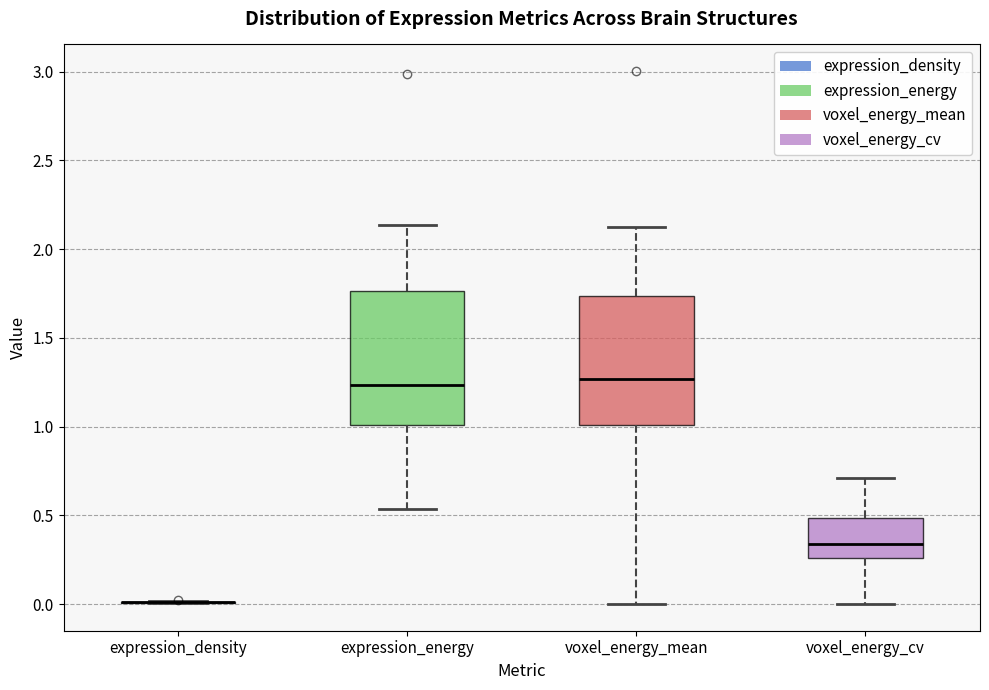

Reading left to right, transcribe this box plot: for each box, give where its median line is, the range the box spans, and where its two whiskers end, as read against the y-axis. The values are not printed on the chart, so give them approximately, as read against the axis.

expression_density: box collapsed to a line at 0.00, whiskers 0.00 to 0.00
expression_energy: median 1.25, box 1.00 to 1.75, whiskers 0.55 to 2.15
voxel_energy_mean: median 1.25, box 1.00 to 1.75, whiskers 0.00 to 2.15
voxel_energy_cv: median 0.35, box 0.25 to 0.50, whiskers 0.00 to 0.70